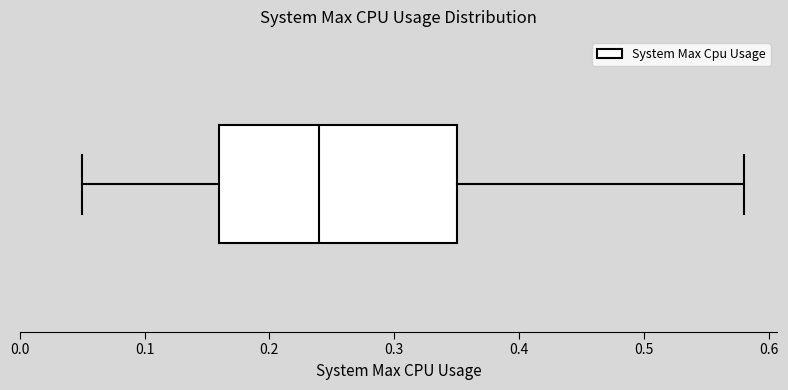

Transcribe this box plot: give where the median line is, the range the box spans, and where the two whiskers end, as read against the x-axis. The values are not printed on the chart, so give them approximately, as read against the axis.

median 0.24, box 0.16 to 0.35, whiskers 0.05 to 0.58